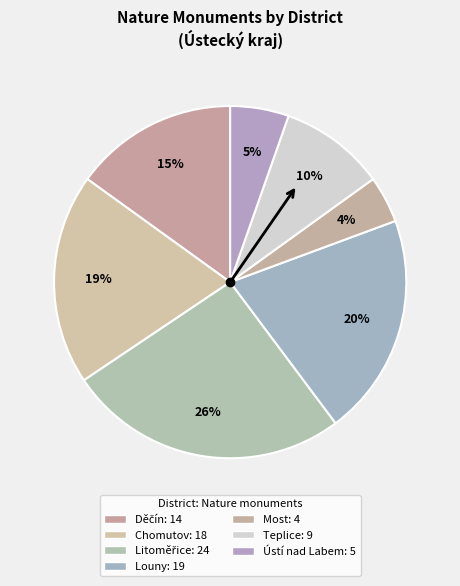

How many segments does this pie chart have?

7